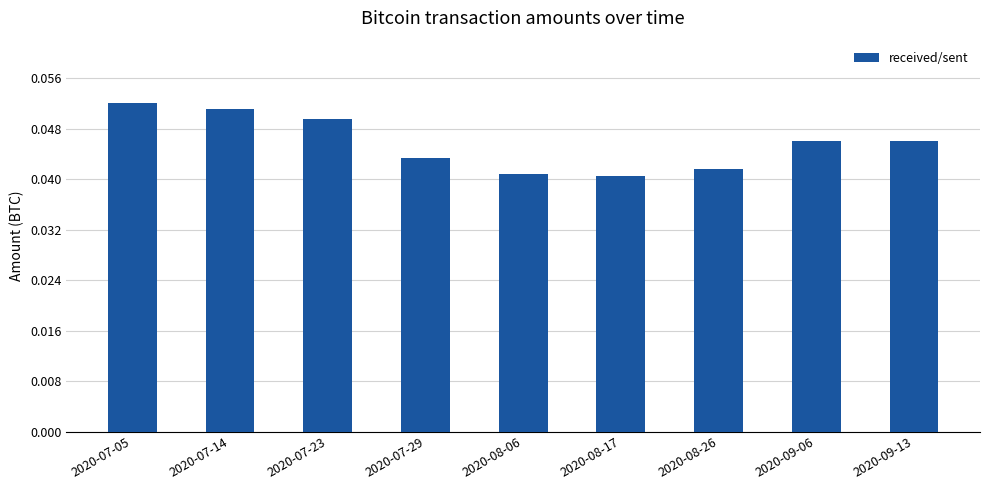

Count the values in the range 0 to 1.

9